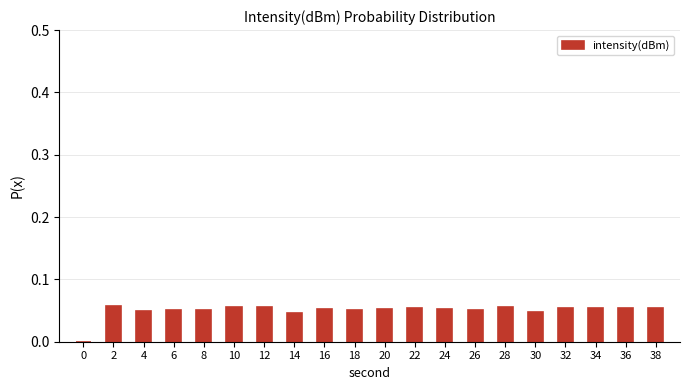

True or false: the data shows 0.0 at 30.

True